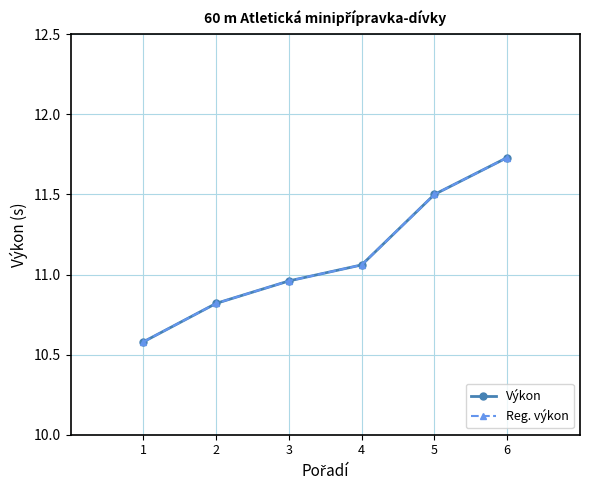

Rank the categories by Reg. výkon value from lowest to highest.

1, 2, 3, 4, 5, 6